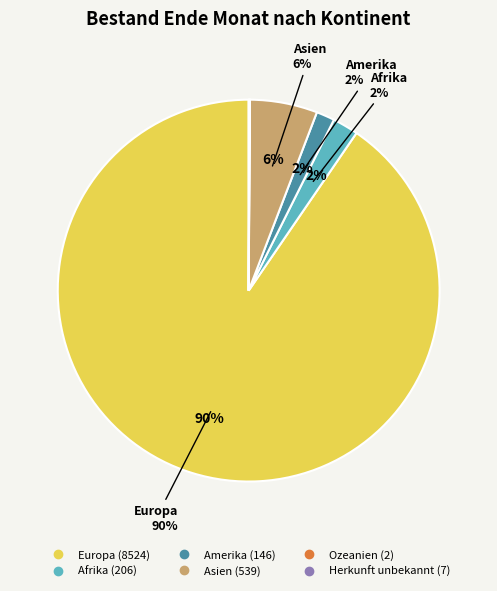

True or false: Asien accounts for 6% of the total.

True